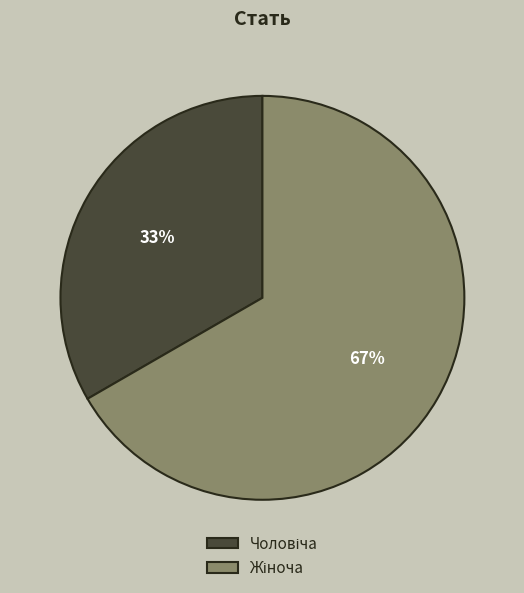

Does any single category account for the majority?

Yes